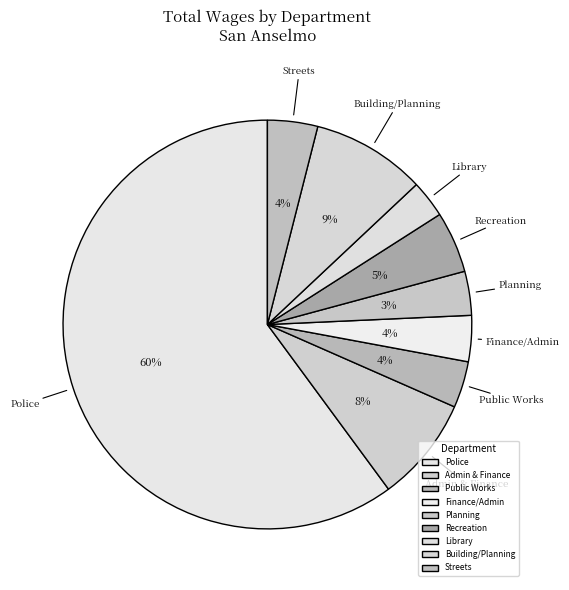

Count the number of slices in the pie.

9